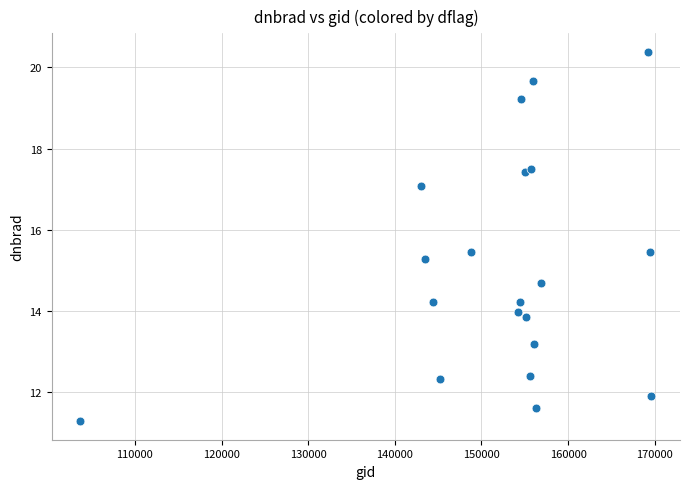

What is the range of Y values (max minus min)?

9.1